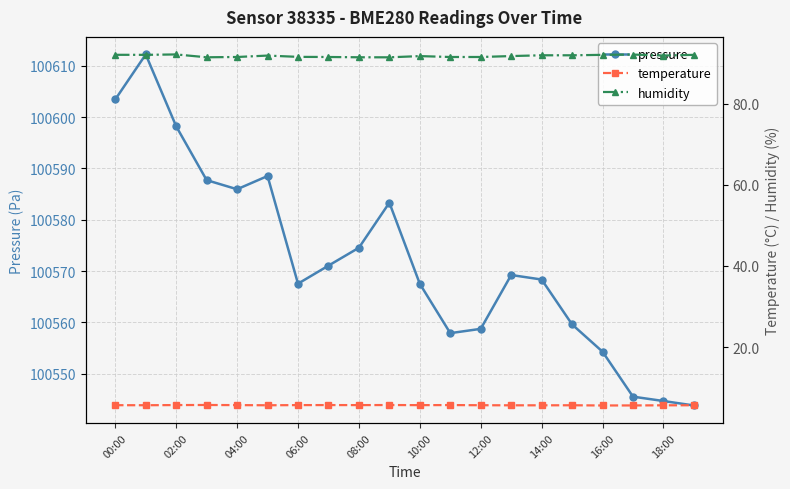

What is the minimum value for humidity?

91.5